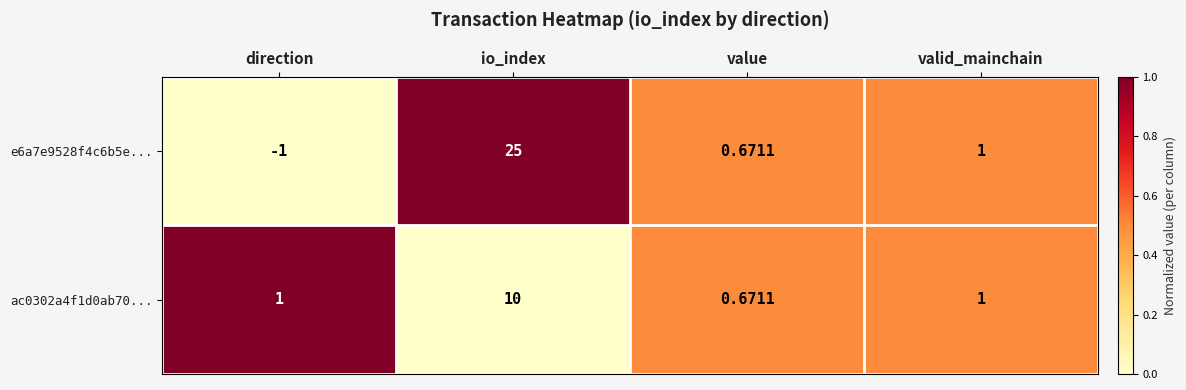

List the labels in order of e6a7e9528f4c6b5e... value, smallest first.

direction, value, valid_mainchain, io_index